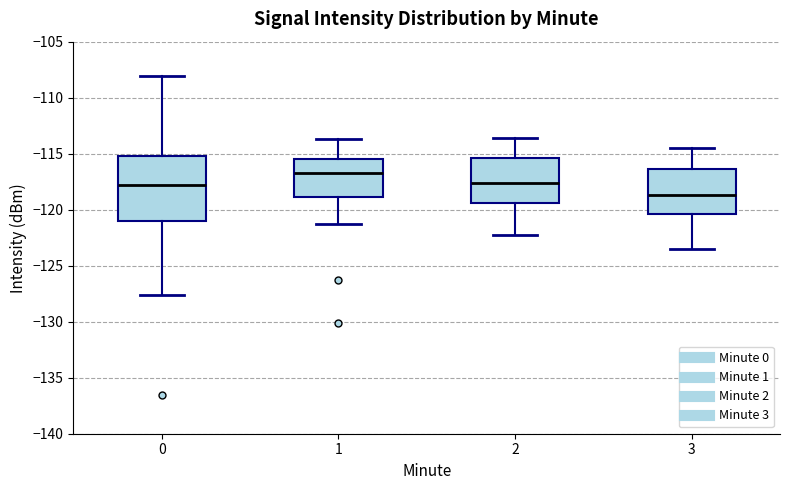

Where is the lower edge of the box at x = 3 on the y-axis? The values are not printed on the chart, so give them approximately, as read against the axis.

-120.5